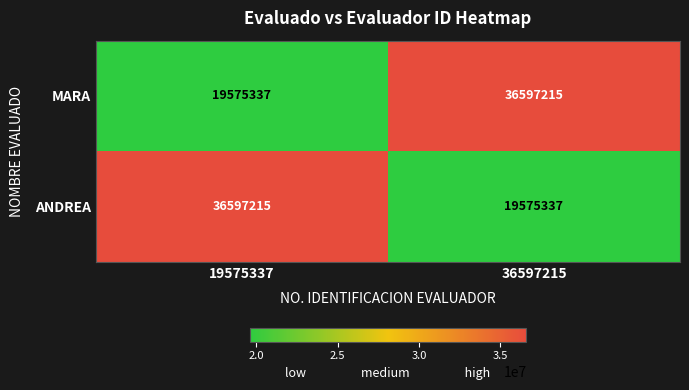

What is the total value across all series at 19575337?

56172552